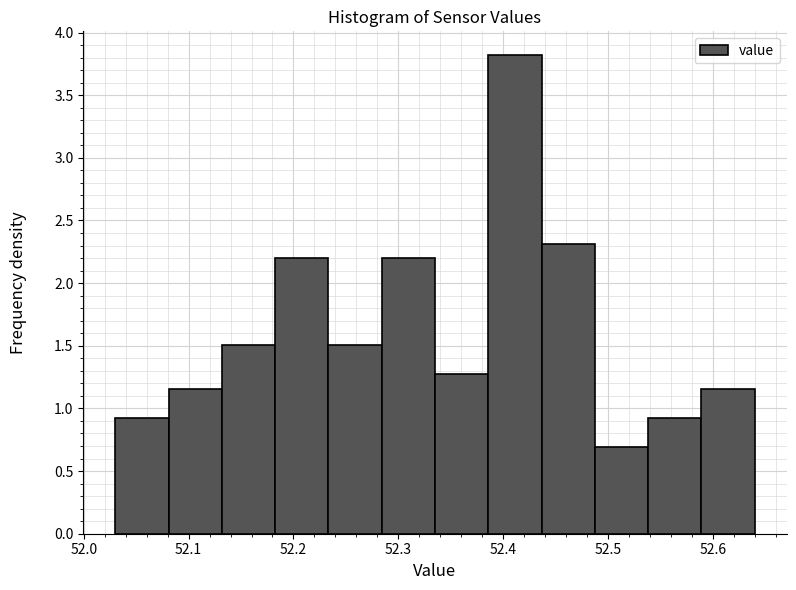

Reading left to right, transcribe this chart: for each bar, give the range it covers on the x-axis and its height. Neither the bar edges nor the heights are printed on the chart, so give them approximately, as read against the axes.

52.03 to 52.08: 0.95
52.08 to 52.13: 1.15
52.13 to 52.18: 1.50
52.18 to 52.23: 2.20
52.23 to 52.28: 1.50
52.28 to 52.34: 2.20
52.34 to 52.39: 1.25
52.39 to 52.44: 3.80
52.44 to 52.49: 2.30
52.49 to 52.54: 0.70
52.54 to 52.59: 0.95
52.59 to 52.64: 1.15